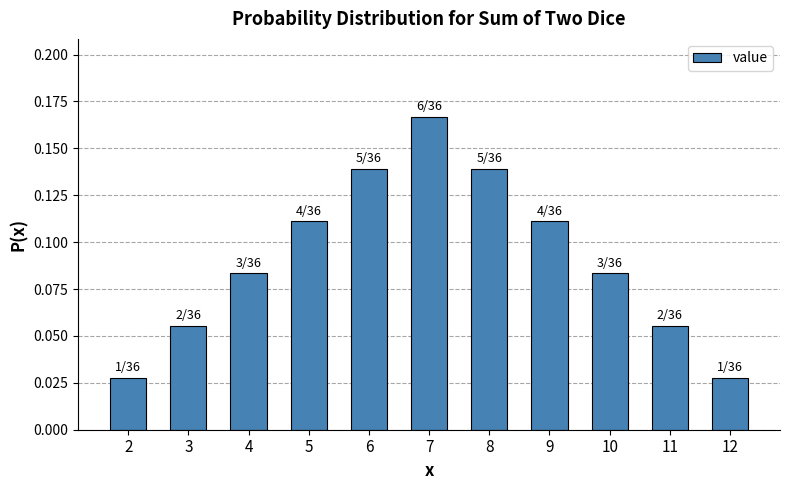

What is the sum of all values?

1.0